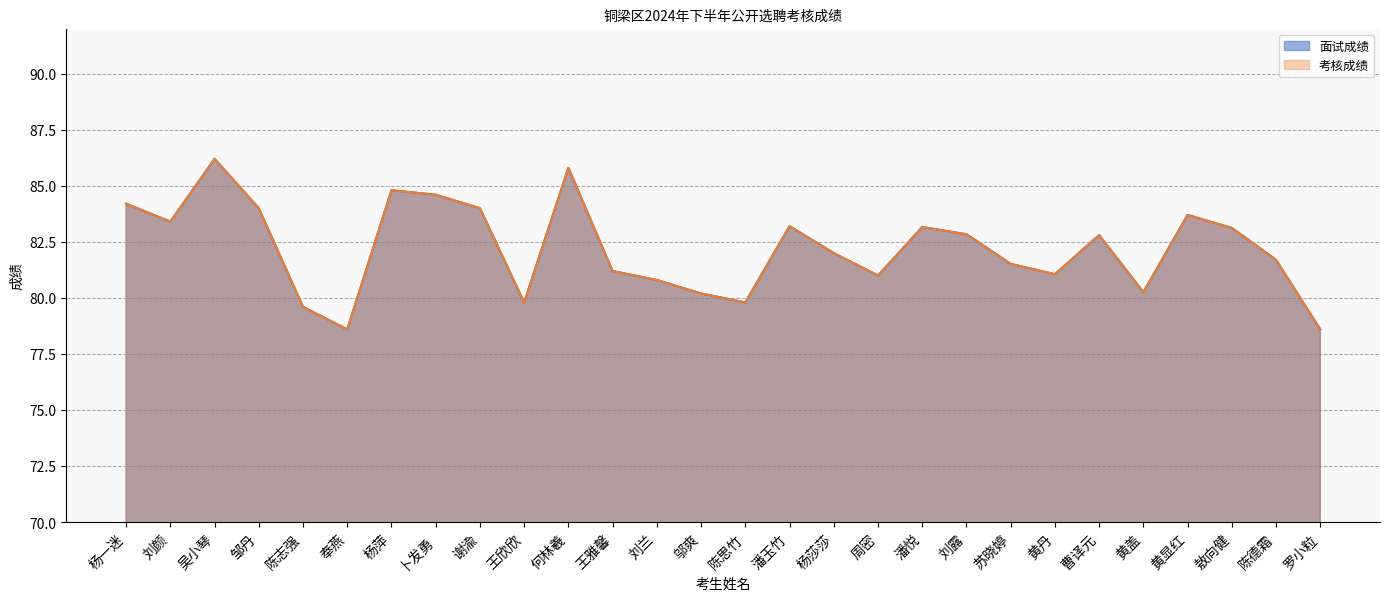

How many lines are shown in the chart?

2